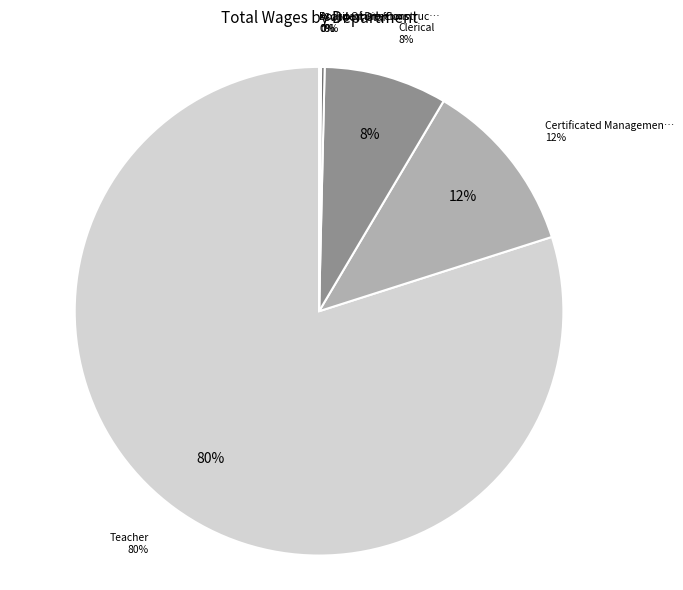

What is the change in value from Architecture, Construction And Engineering to Board Of Directors?

-1457